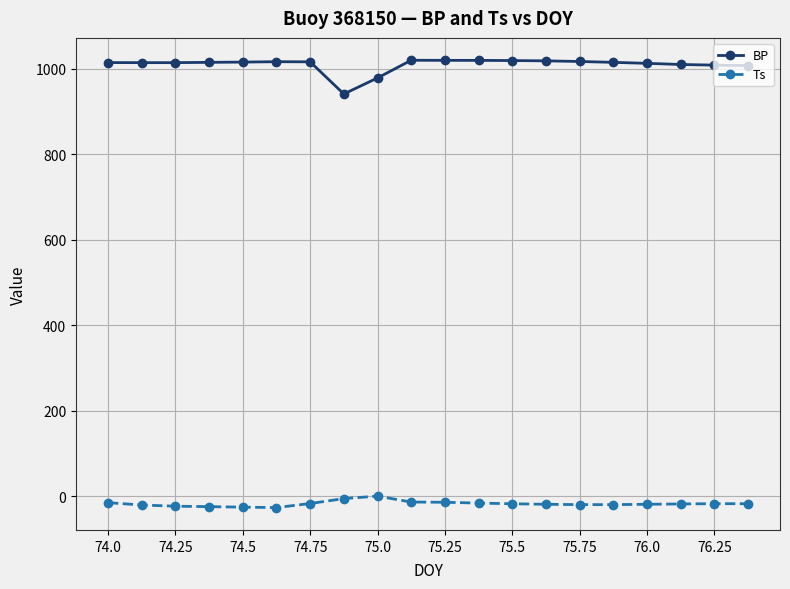

In Ts, how many points are higher than both neighbors (excluding endpoints)?

2